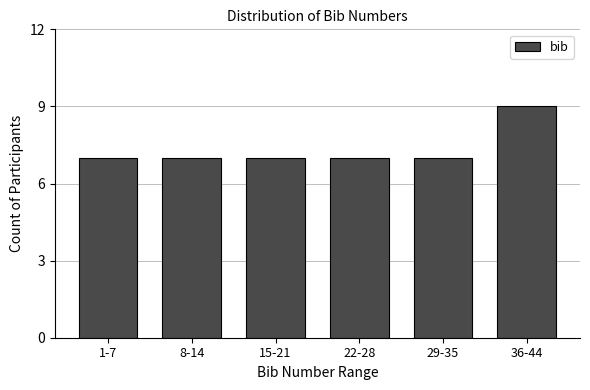

Reading left to right, list all the values displayed in this chart.

7	7	7	7	7	9